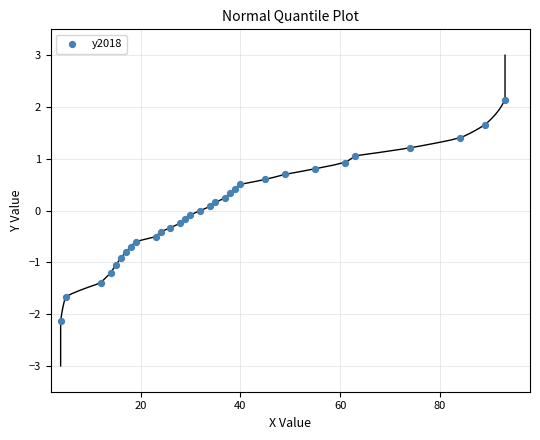

What is the range of X values (max minus min)?

89.0